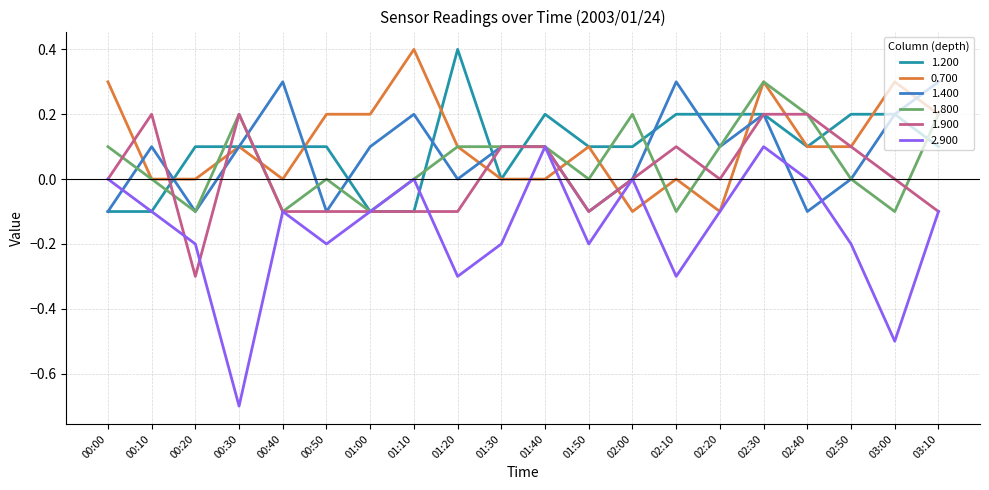

What position from the right is 01:10?

13